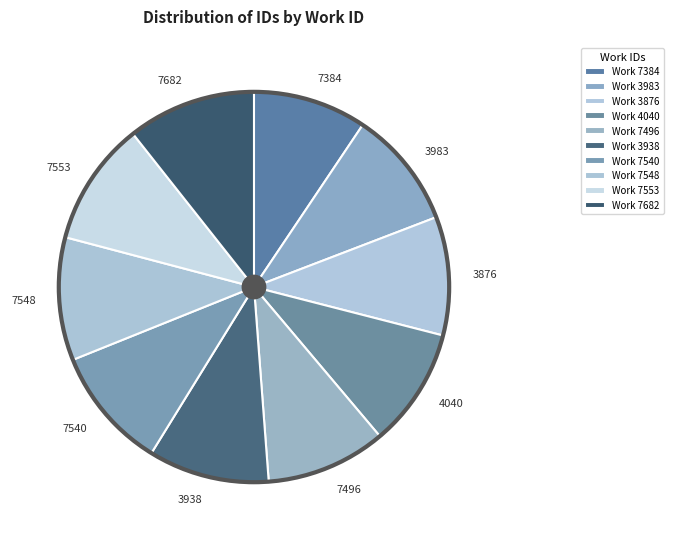

Is there a majority slice in this chart?

No